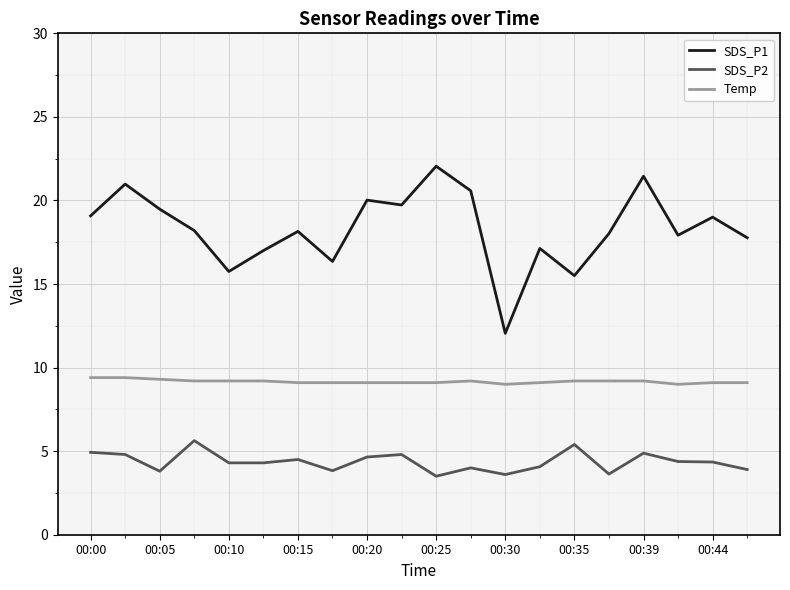

At how many categories does at least one series exceed 6?

20